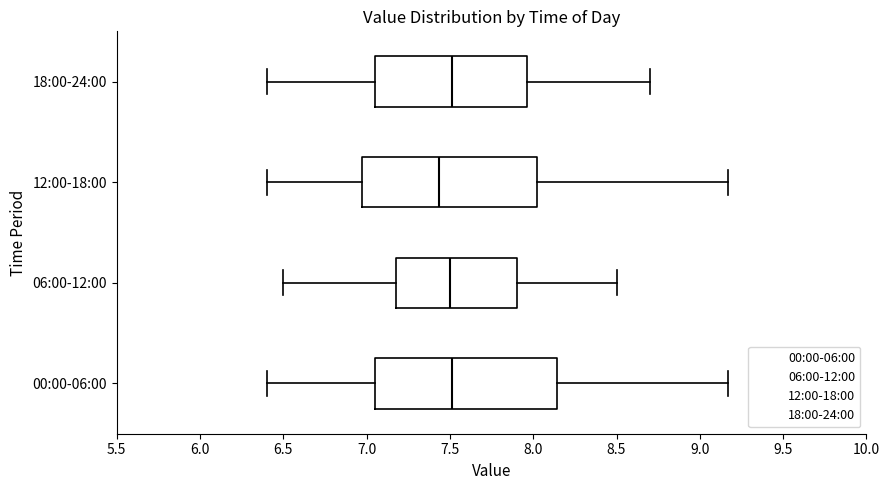

Reading bottom to top, read every box against the x-axis: the position of its median line, the range the box covers, and the ends of its whiskers. The values are not printed on the chart, so give them approximately, as read against the axis.

00:00-06:00: median 7.50, box 7.05 to 8.15, whiskers 6.40 to 9.15
06:00-12:00: median 7.50, box 7.20 to 7.90, whiskers 6.50 to 8.50
12:00-18:00: median 7.45, box 7.00 to 8.05, whiskers 6.40 to 9.15
18:00-24:00: median 7.50, box 7.05 to 7.95, whiskers 6.40 to 8.70